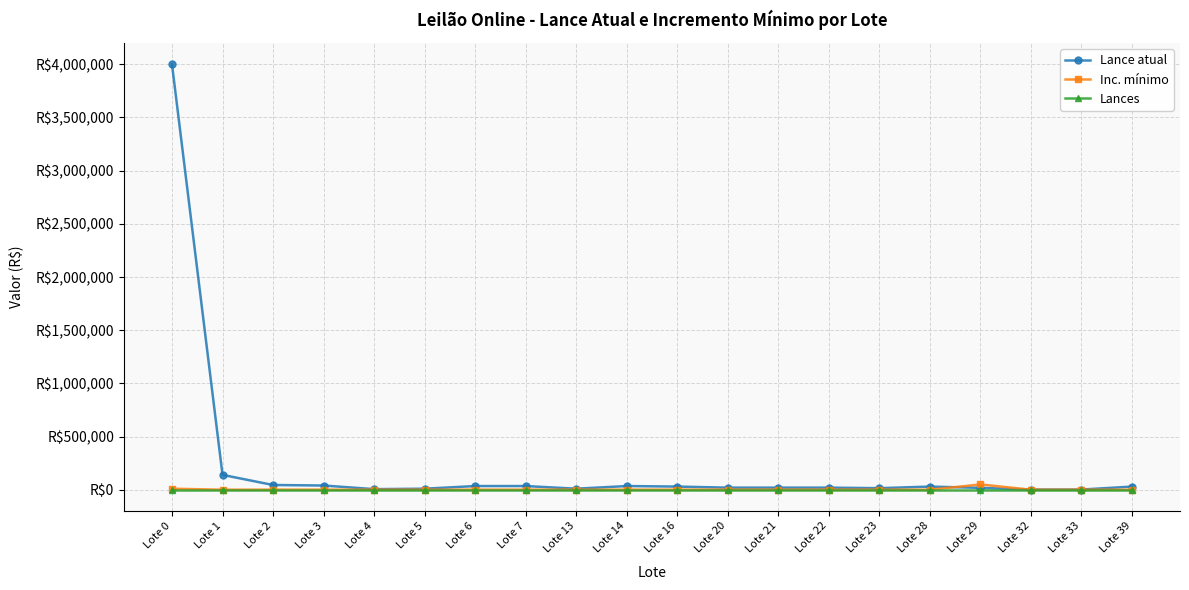

What is the sum of all Inc. mínimo values?

74100